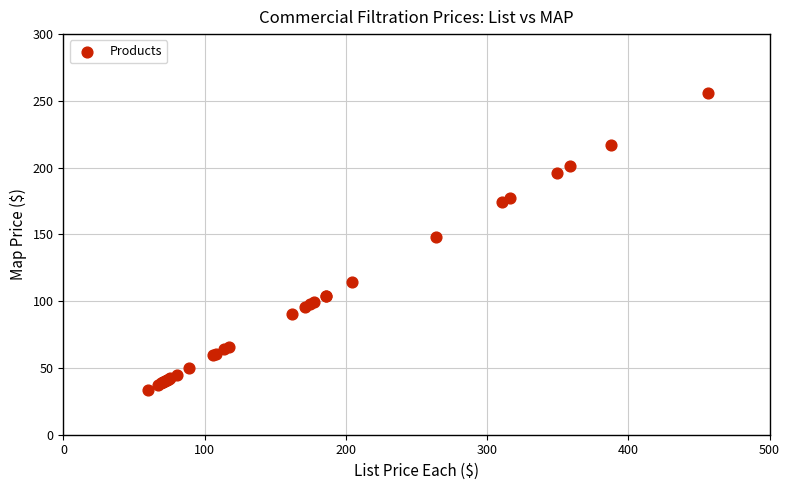

What Y value in the scatter plot is closest to 144?

148.0